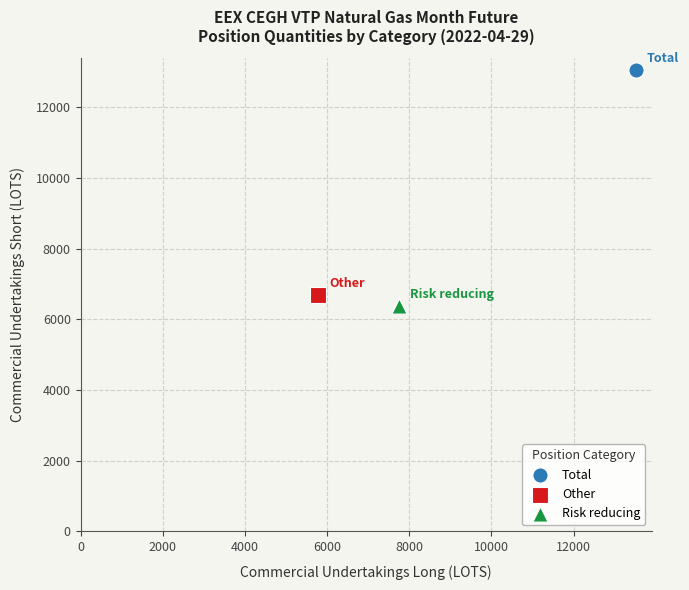

What are all the series names shown in the legend?

Total, Other, Risk reducing